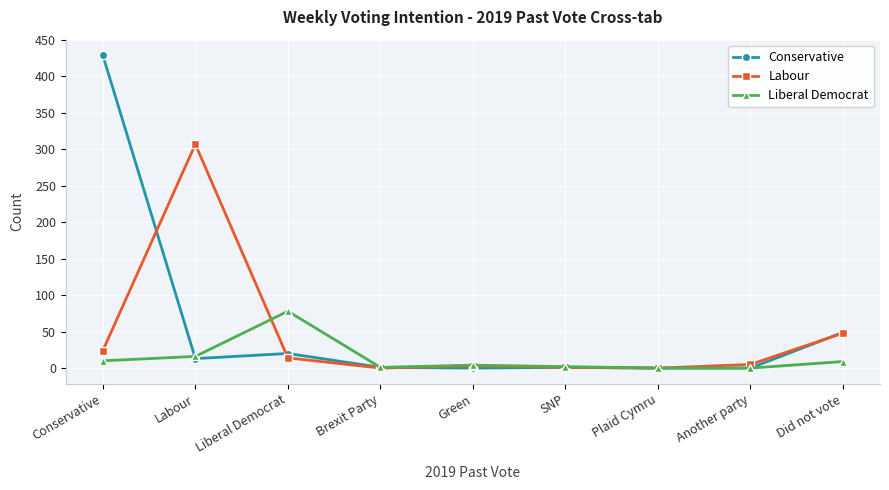

Is the value of Labour at Labour greater than the value of Liberal Democrat at Conservative?

Yes